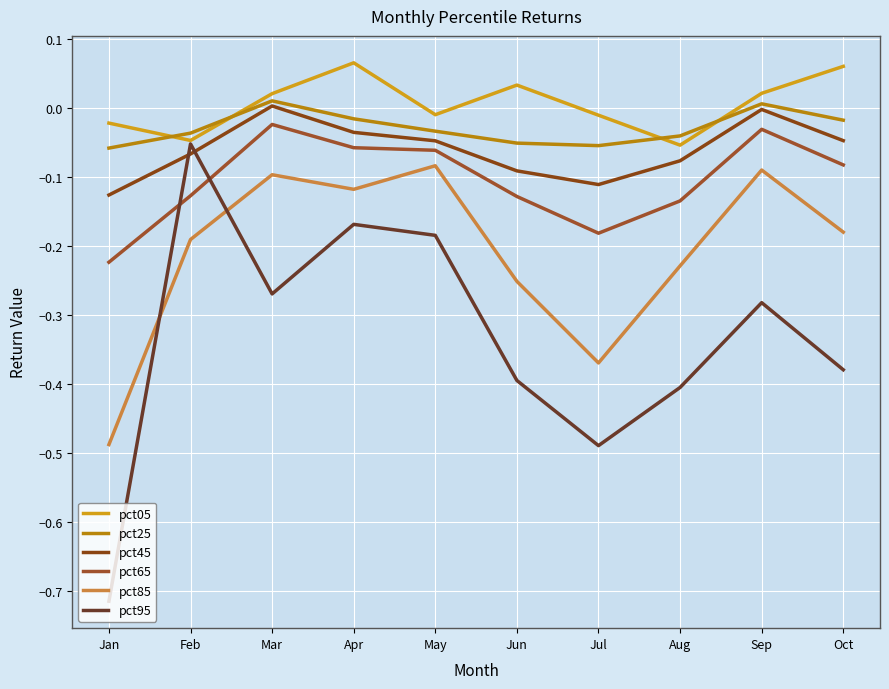

Is this an area chart (filled region under the line)?

No